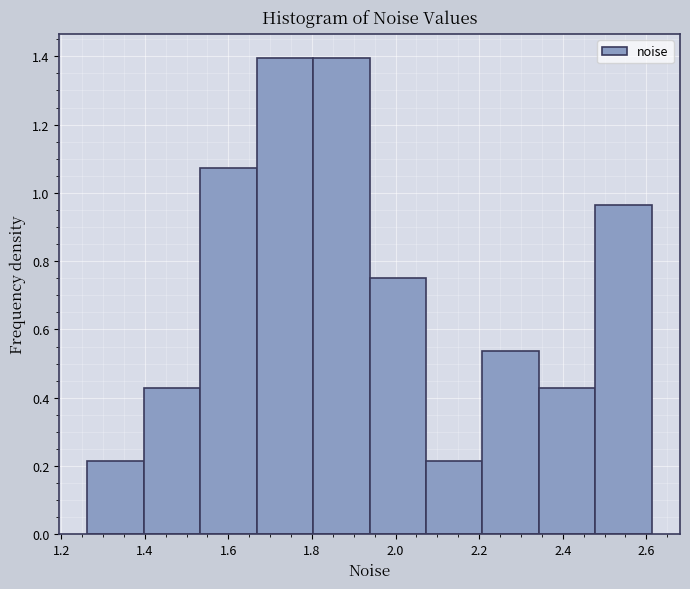

How tall is the bar that spans 2.20 to 2.34 on the x-axis? Neither the bar edges nor the heights are printed on the chart, so give them approximately, as read against the axes.

0.54